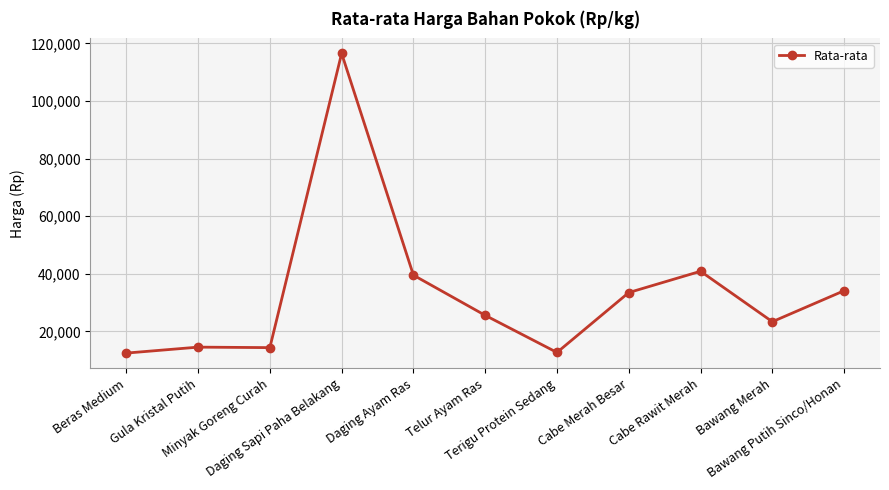

True or false: there are more than 0 points higher than both neighbors.

True